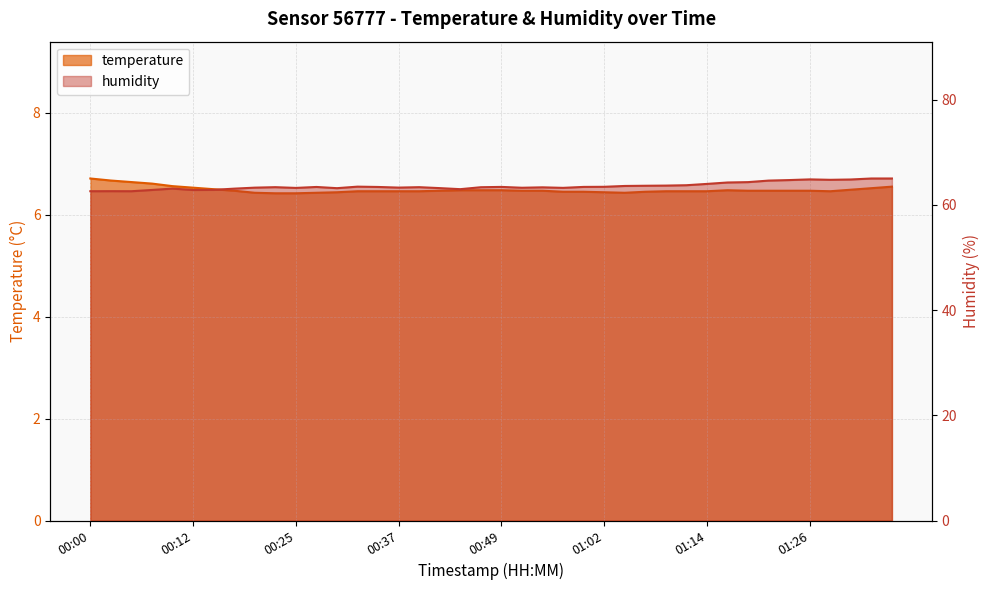

How many interior local valleys does the temperature series have?

2